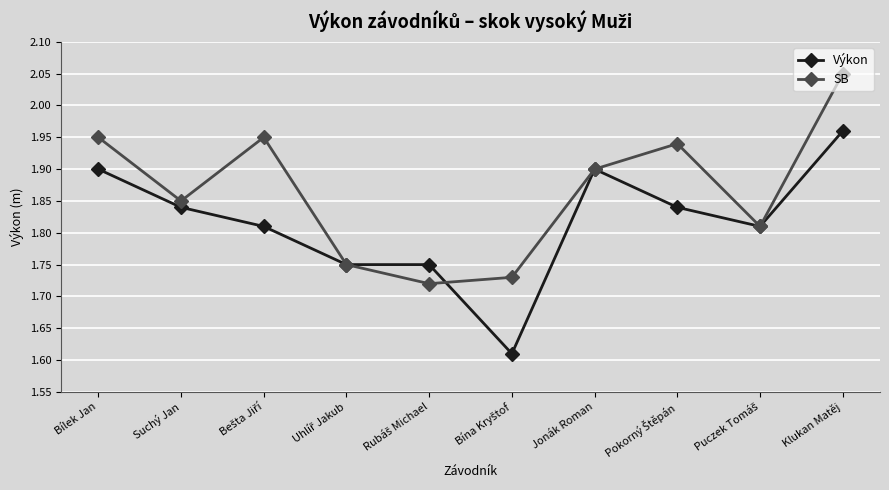

In SB, how many points are higher than both neighbors (excluding endpoints)?

2